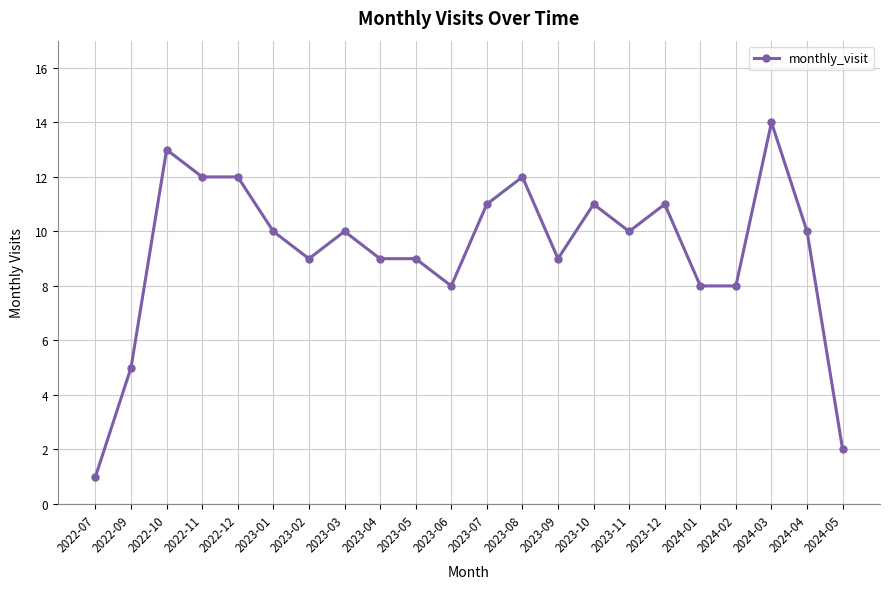

Between 2024-02 and 2022-11, which is larger?

2022-11